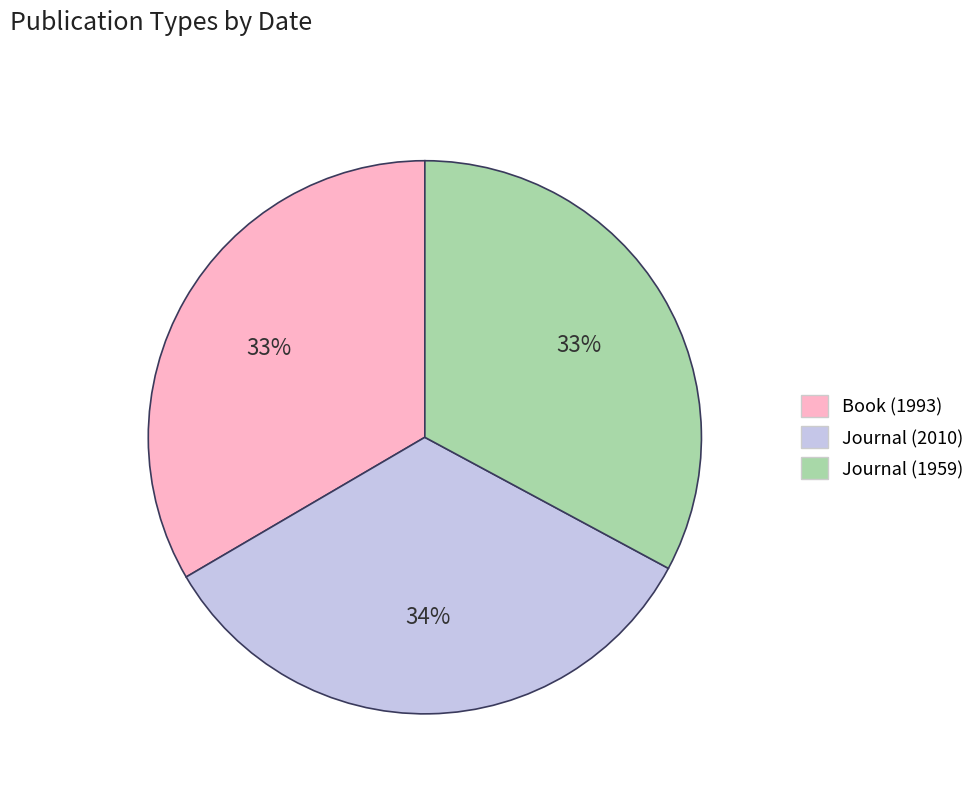

To the nearest percent, what is the difference between the largest and smallest slice percentages?

1%